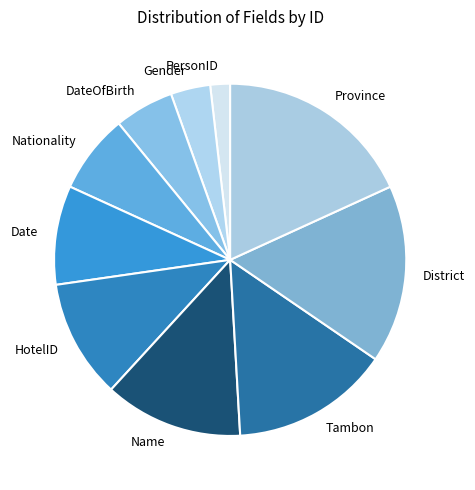

Which slice is the smallest?

PersonID